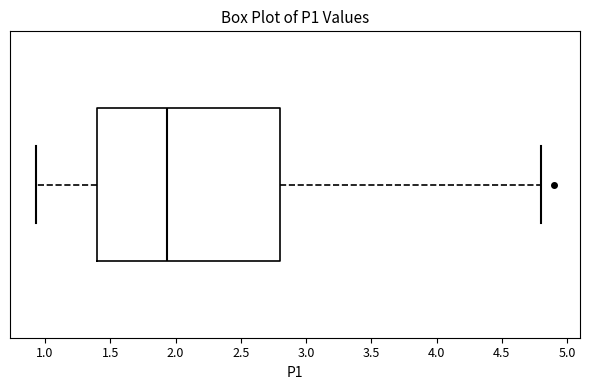

Transcribe this box plot: give where the median line is, the range the box spans, and where the two whiskers end, as read against the x-axis. The values are not printed on the chart, so give them approximately, as read against the axis.

median 1.95, box 1.40 to 2.80, whiskers 0.95 to 4.80